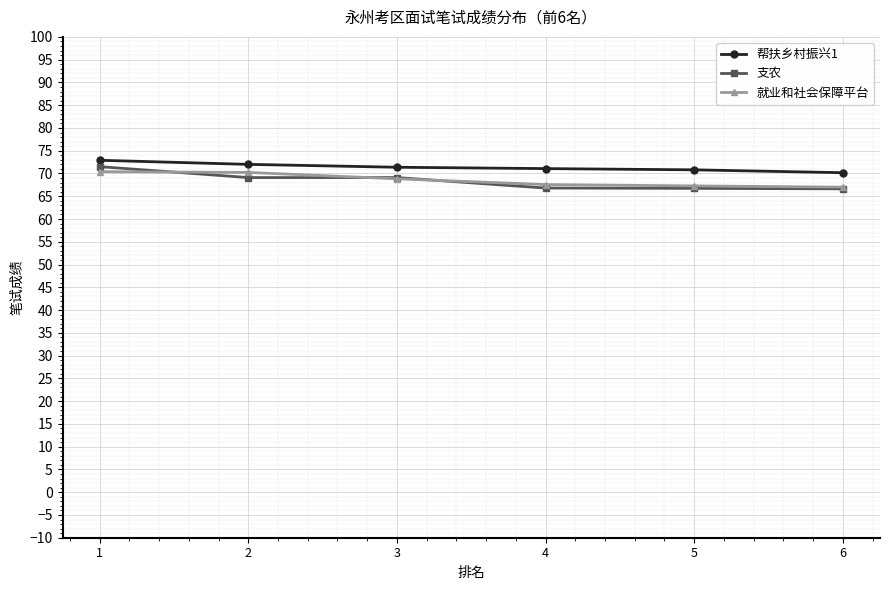

What is the difference between the highest and lowest values at 5?

4.1